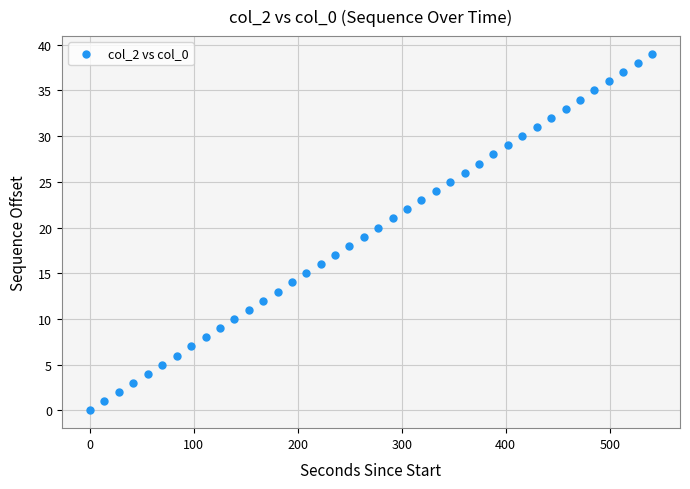

What is the range of Y values (max minus min)?

39